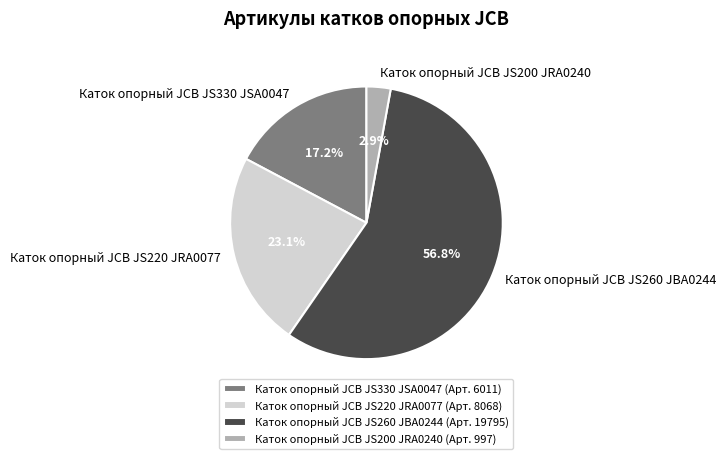

What is the smallest slice in the pie chart?

Каток опорный JCB JS200 JRA0240